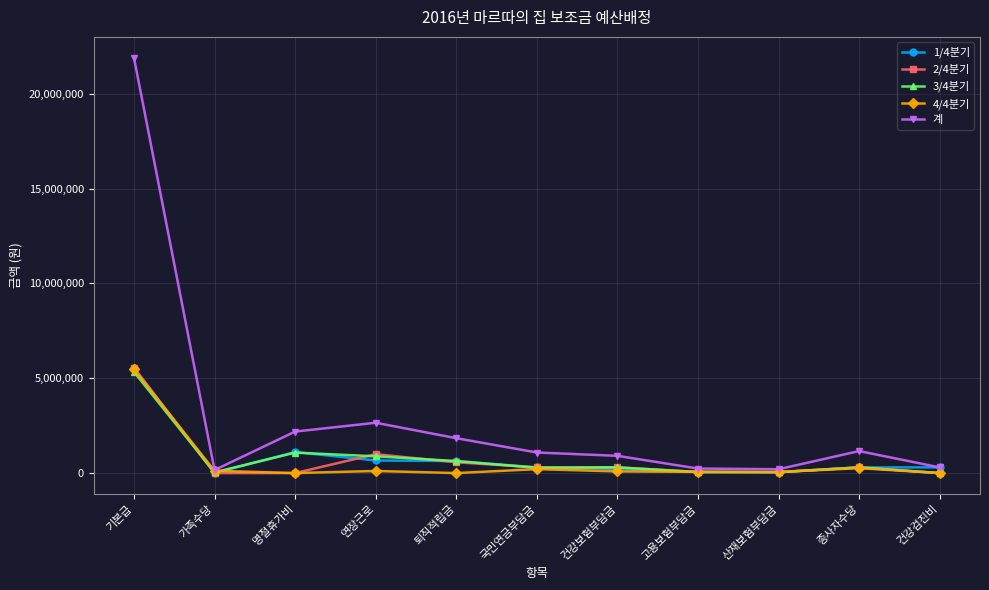

How many values in the 1/4분기 series are below 300000?

4